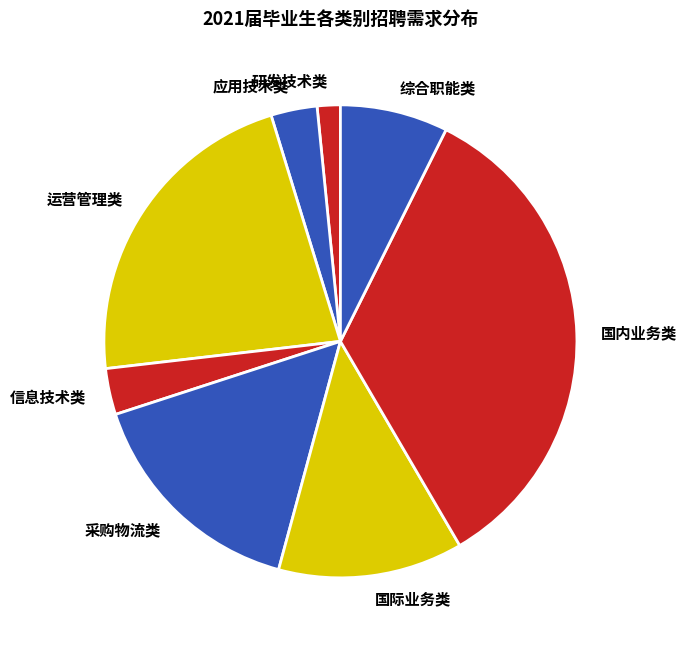

Is there a majority slice in this chart?

No